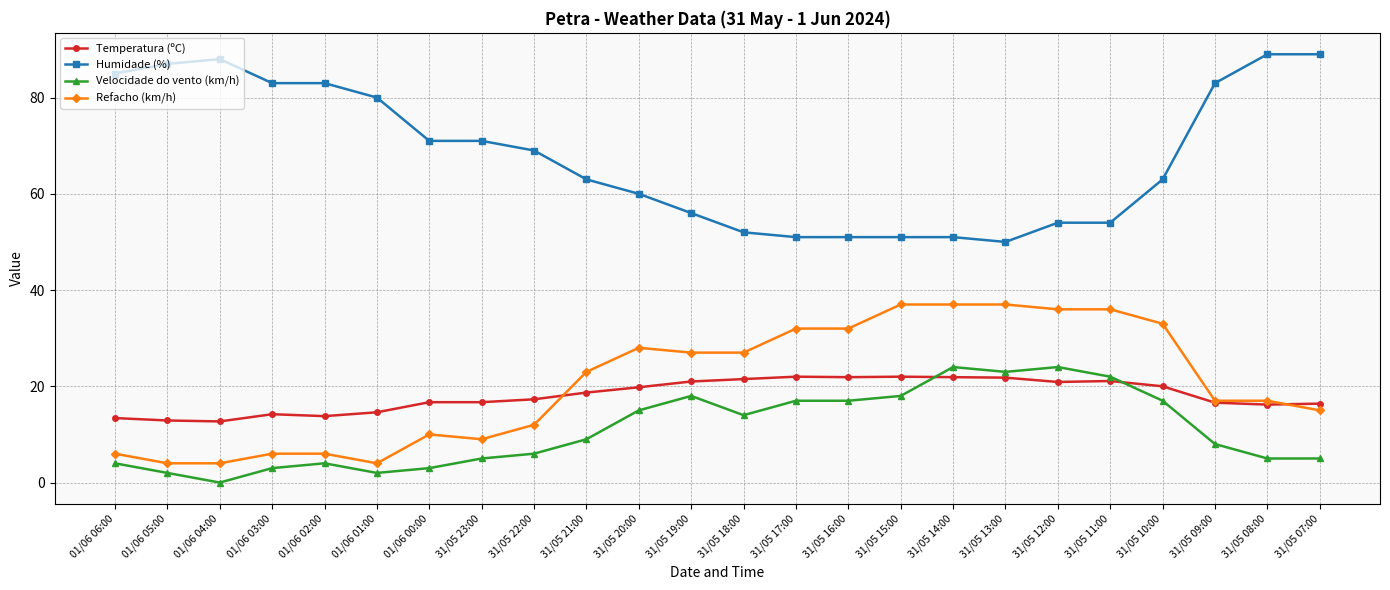

What is the total value across all series at 31/05 09:00?

124.6